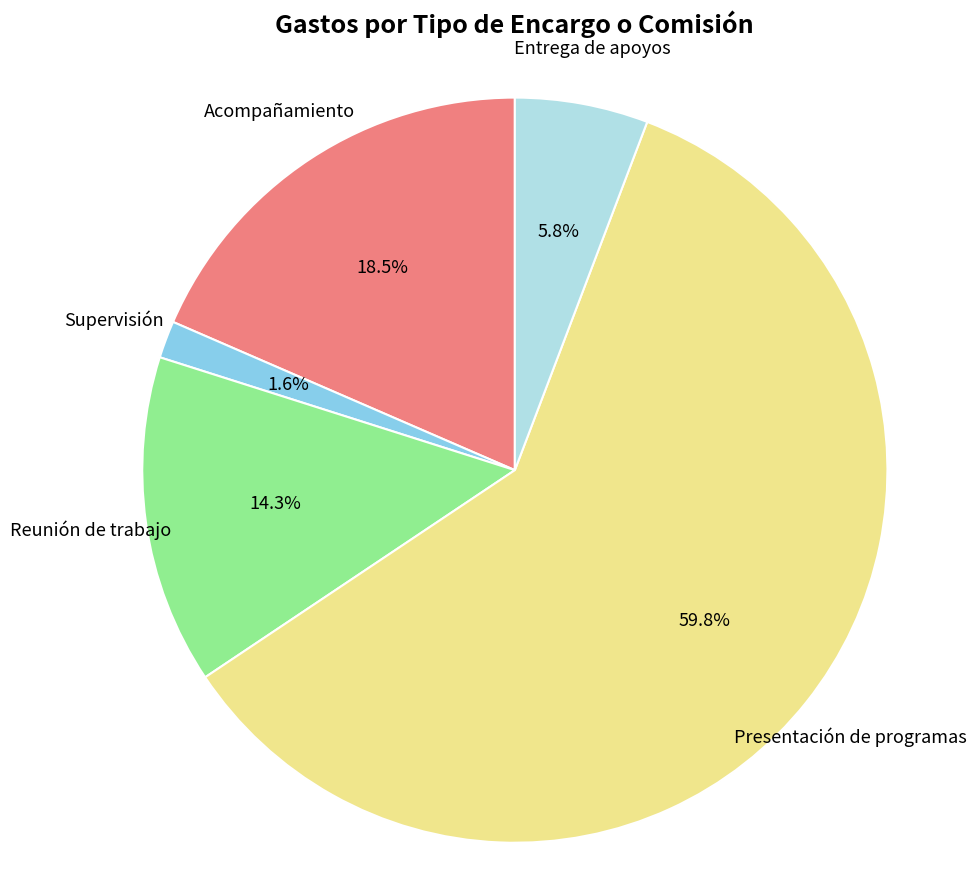

Approximately how many times larger is the value at Reunión de trabajo compared to Presentación de programas?

0.2